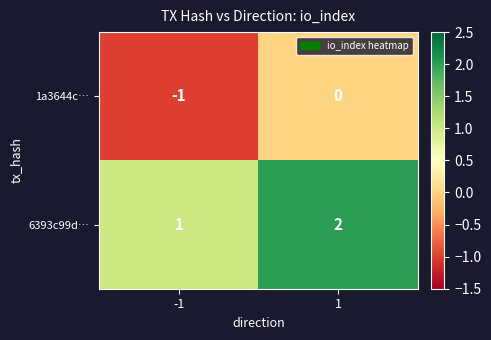

What is the sum of the 6393c99d… values at -1 and 1?

3